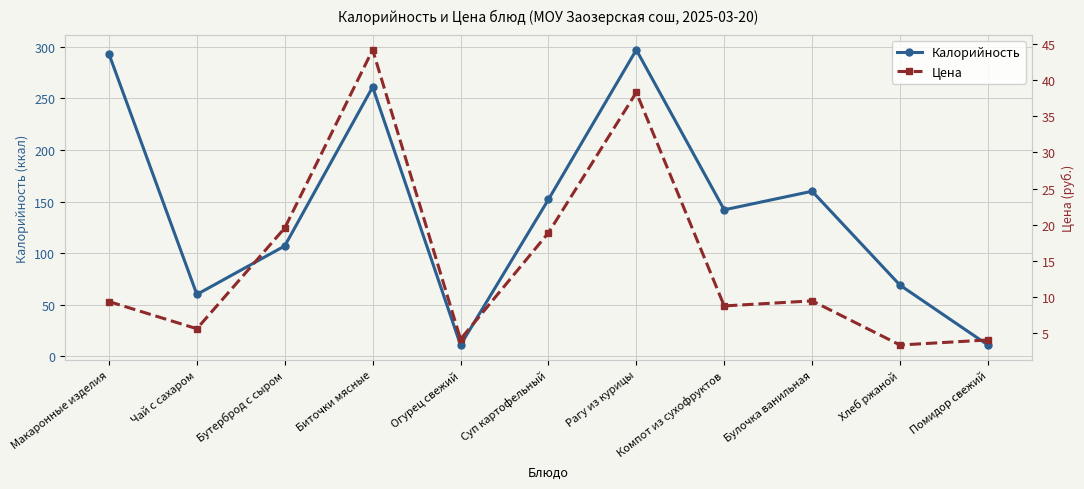

Reading left to right, extract all data points from this chart.

Калорийность: 293.0	60.0	107.0	261.0	11.0	152.0	297.0	142.0	160.0	69.0	11.0
Цена: 9.4	5.7	19.6	44.2	4.2	18.9	38.3	8.8	9.5	3.4	4.1